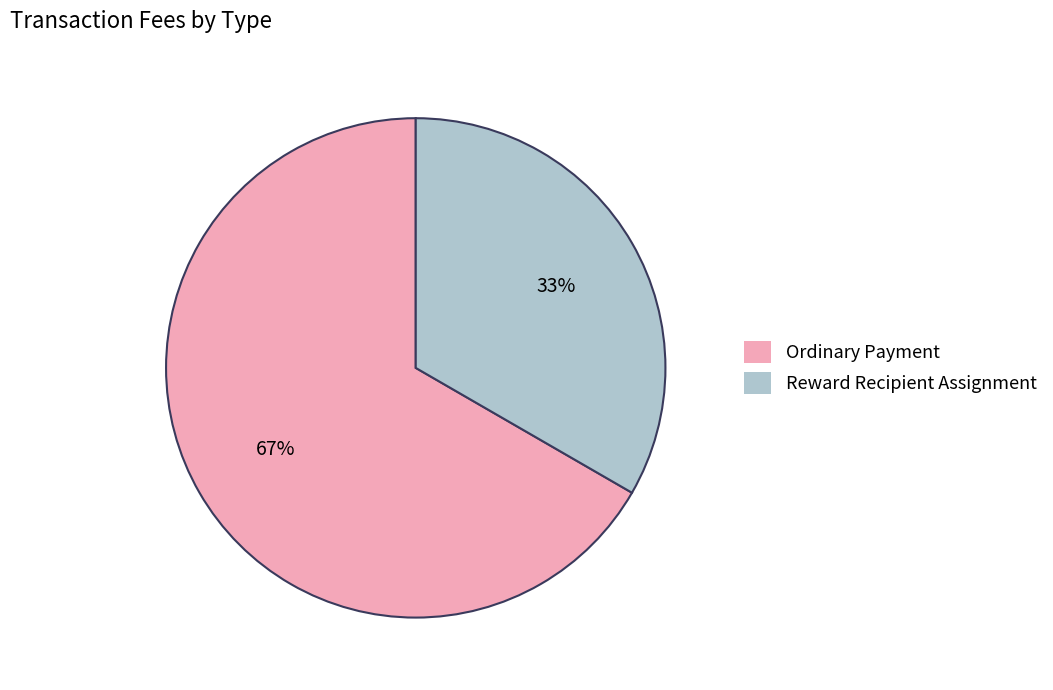

Is the sum of Reward Recipient Assignment and Ordinary Payment greater than half?

Yes